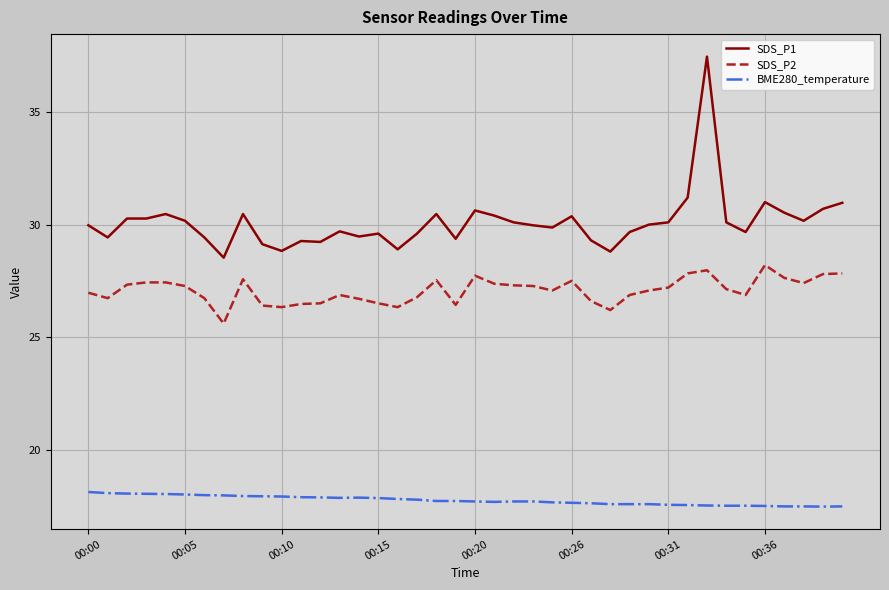

Which series has the largest total across all categories?

SDS_P1